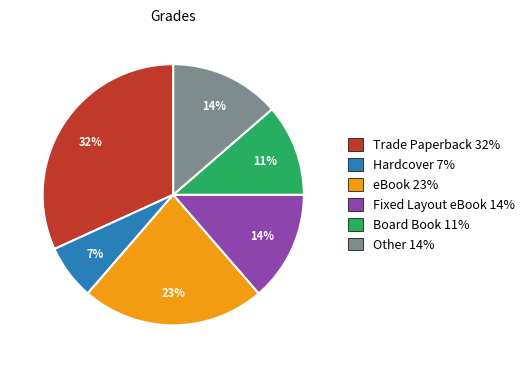

True or false: Other accounts for 27% of the total.

False